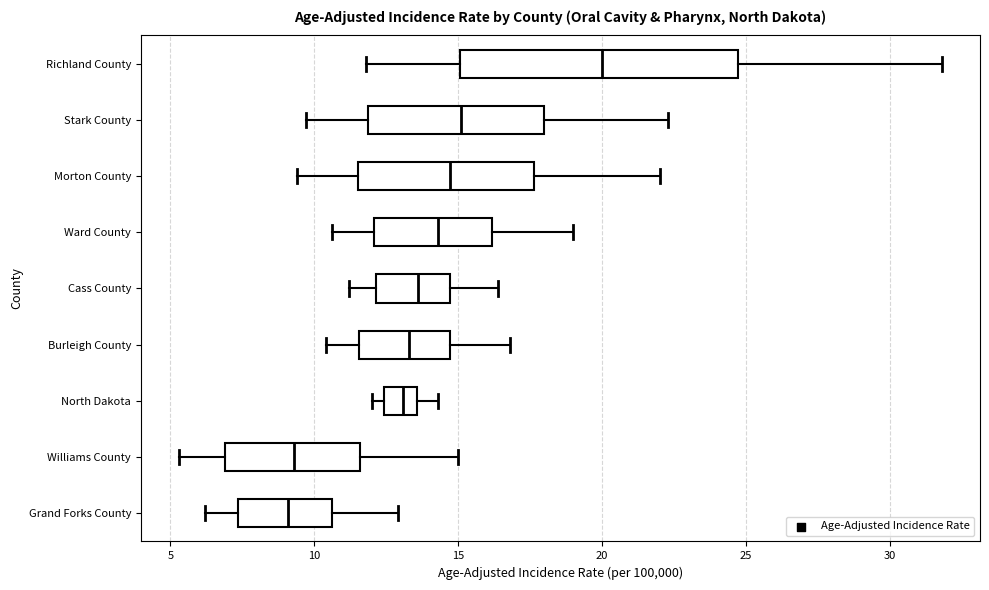

Which box has the furthest to the right median line?

Richland County